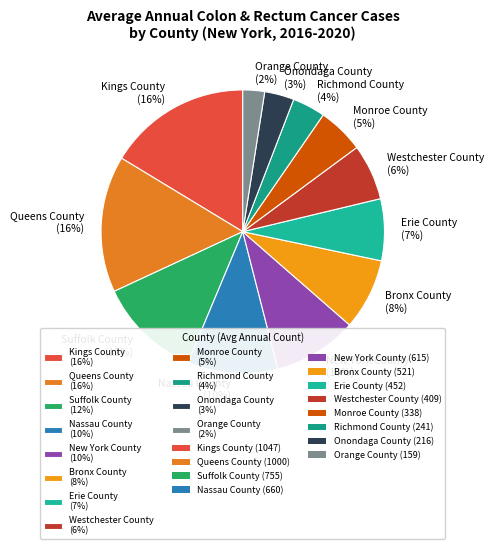

To the nearest percent, what is the difference between the Bronx County (8%) and Suffolk County (12%) slice percentages?

4%